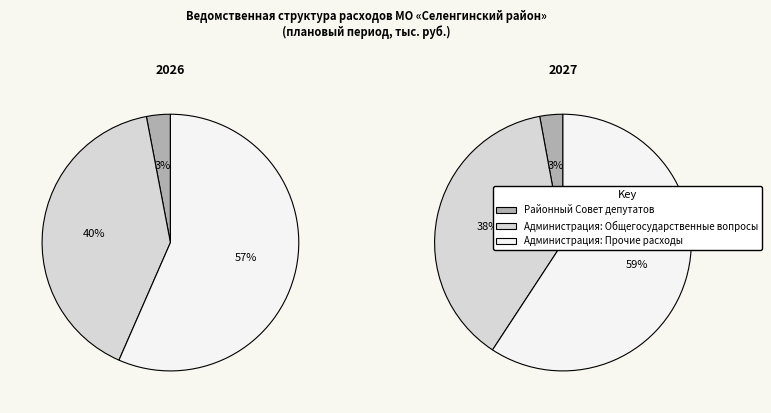

True or false: Общегосударственные вопросы (968) accounts for 37% of the total.

False